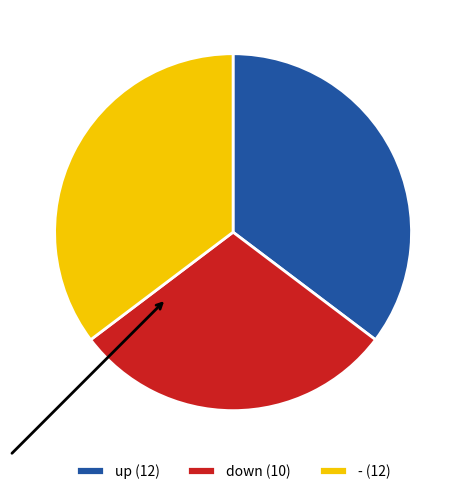

Do - and down together represent more than half of the pie?

Yes